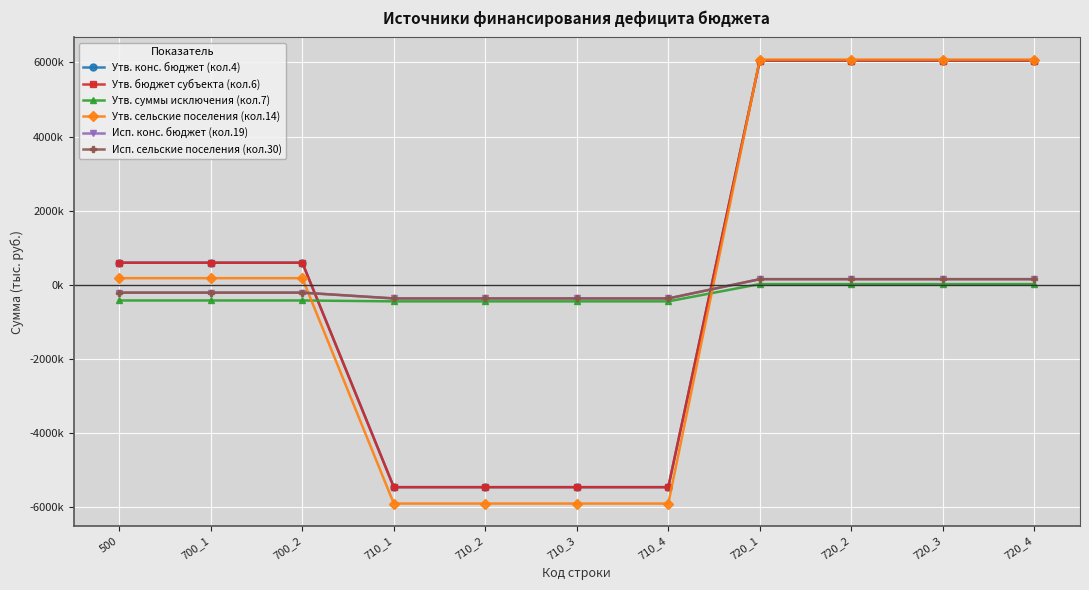

Where do Утв. конс. бюджет (кол.4) and Утв. суммы исключения (кол.7) first cross each other?

700_2 and 710_1